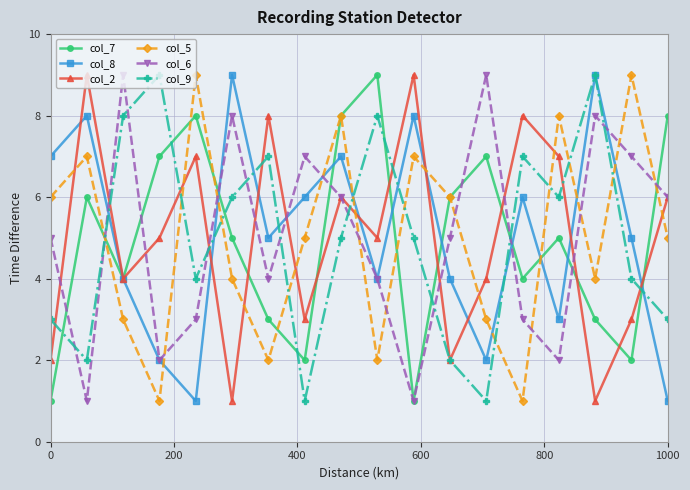

What is the maximum value shown in the chart?

9